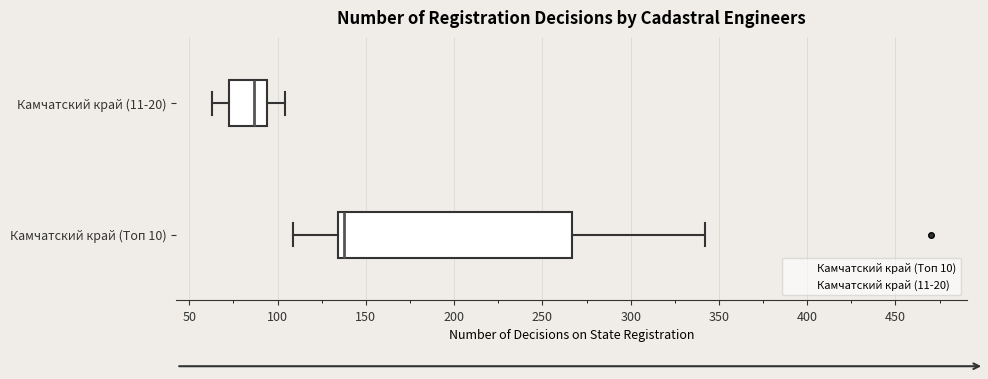

Where does the right whisker of the box for Камчатский край (11-20) end on the x-axis? The values are not printed on the chart, so give them approximately, as read against the axis.

105